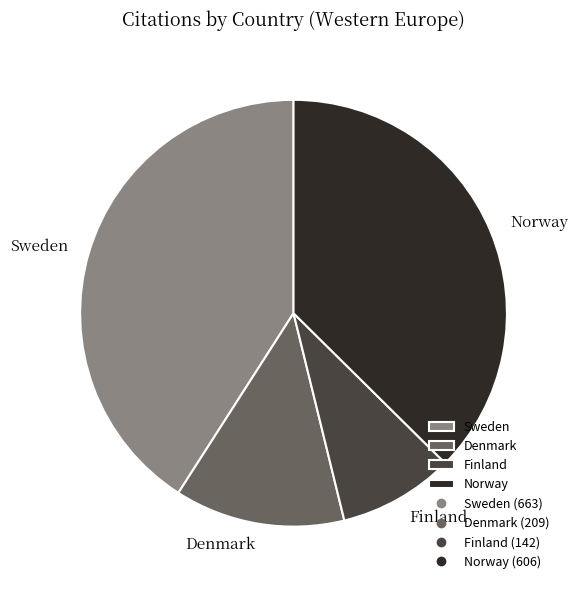

Do Norway and Sweden together represent more than half of the pie?

Yes